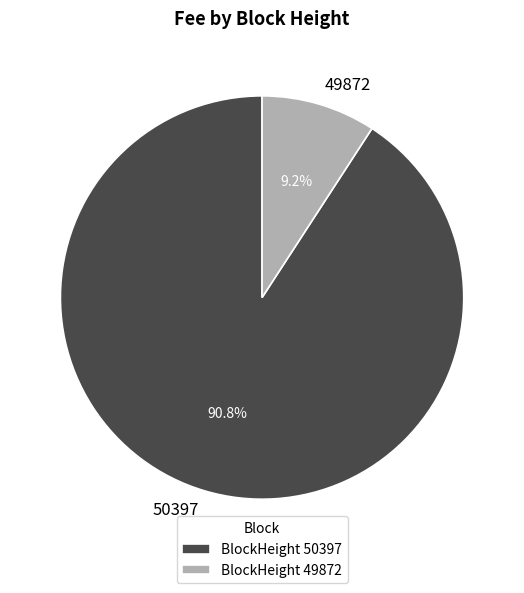

What percentage is NOT represented by 49872?

90.8%